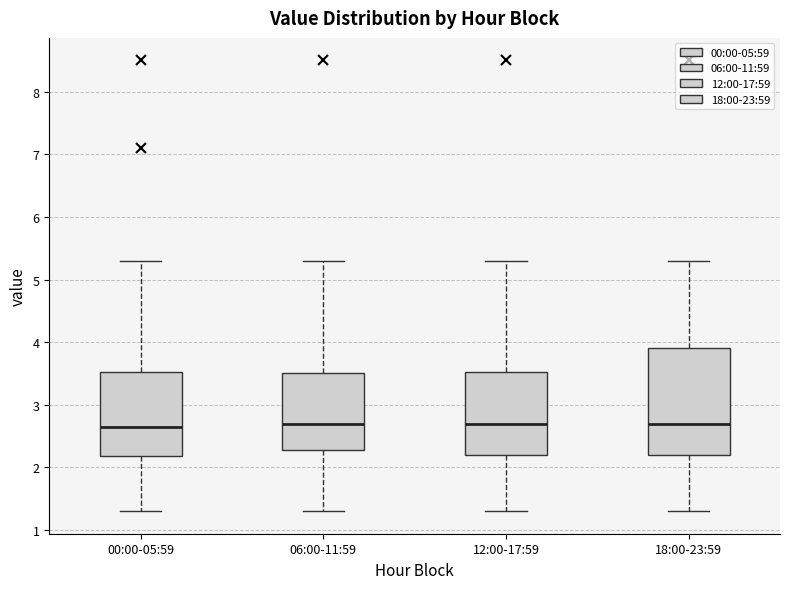

Comparing the boxes themselves (not the whiskers), which one is the tallest?

18:00-23:59